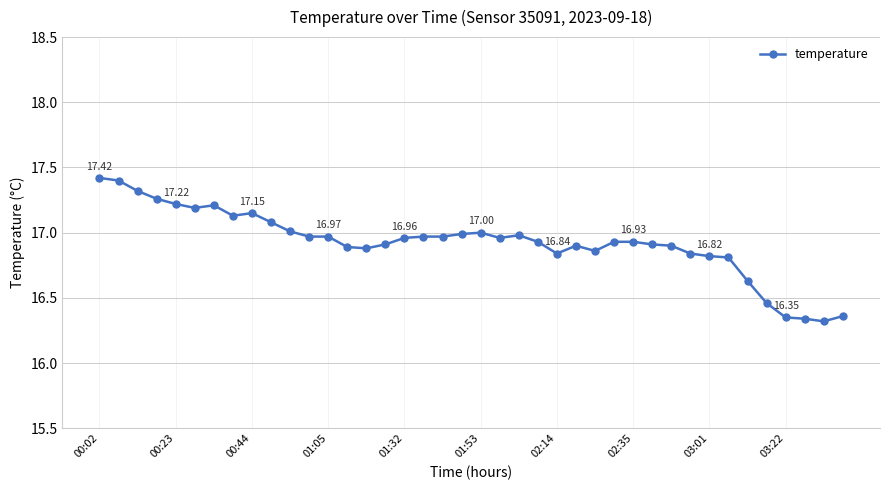

True or false: there are more than 2 points higher than both neighbors.

True